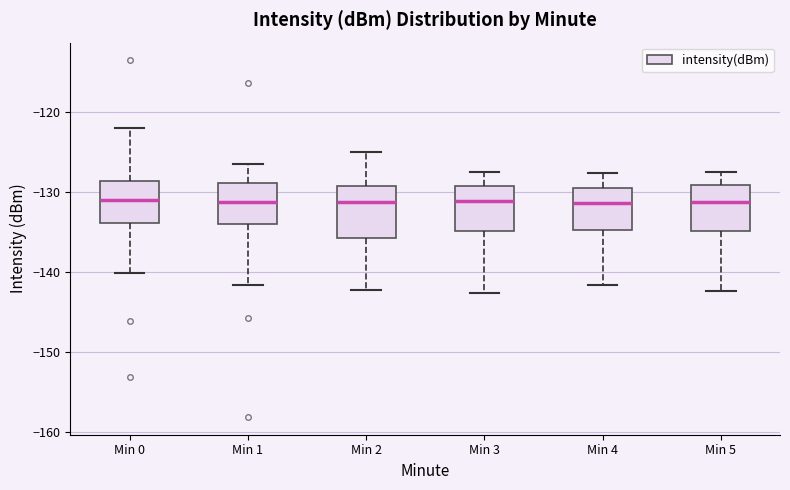

Where is the upper edge of the box for Min 3 on the y-axis? The values are not printed on the chart, so give them approximately, as read against the axis.

-129